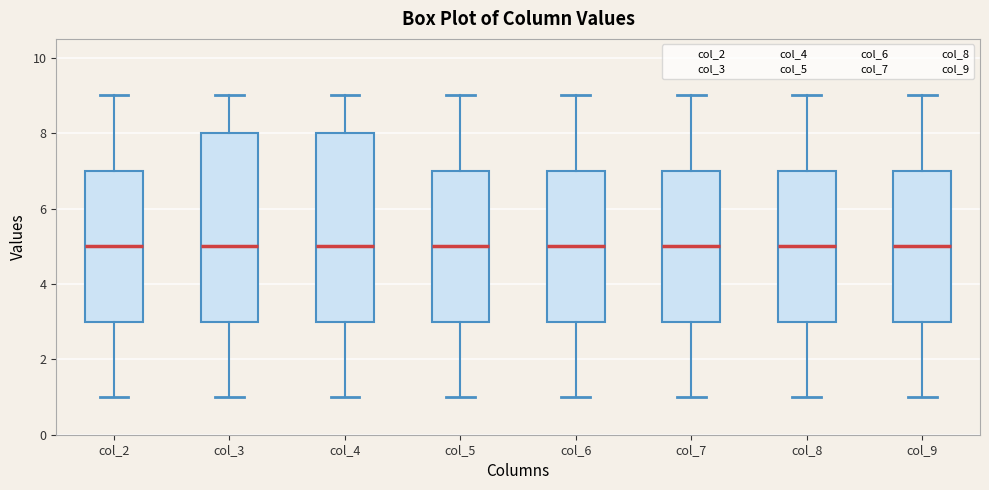

Where does the median line of the box for col_8 sit on the y-axis? The values are not printed on the chart, so give them approximately, as read against the axis.

5